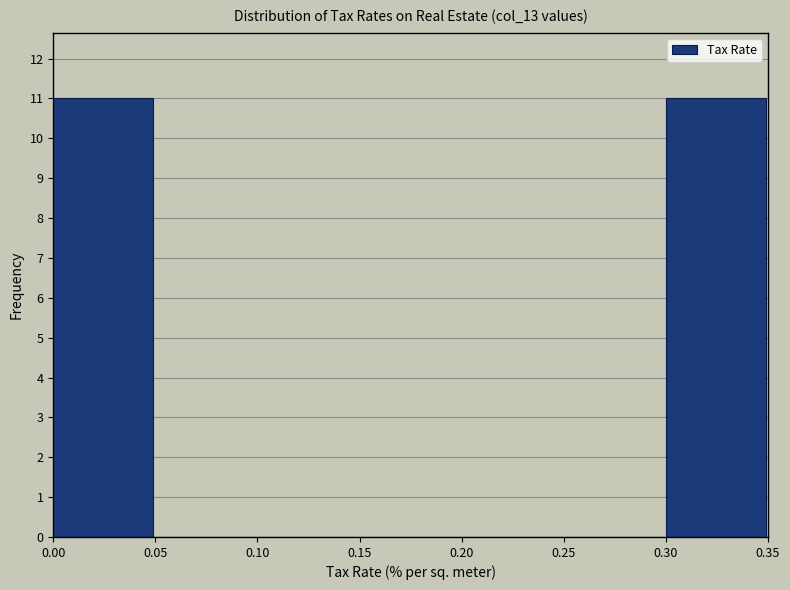

What is the height of the bar covering 0.00 to 0.05 on the x-axis? The values are not printed on the chart, so give them approximately, as read against the axis.

11